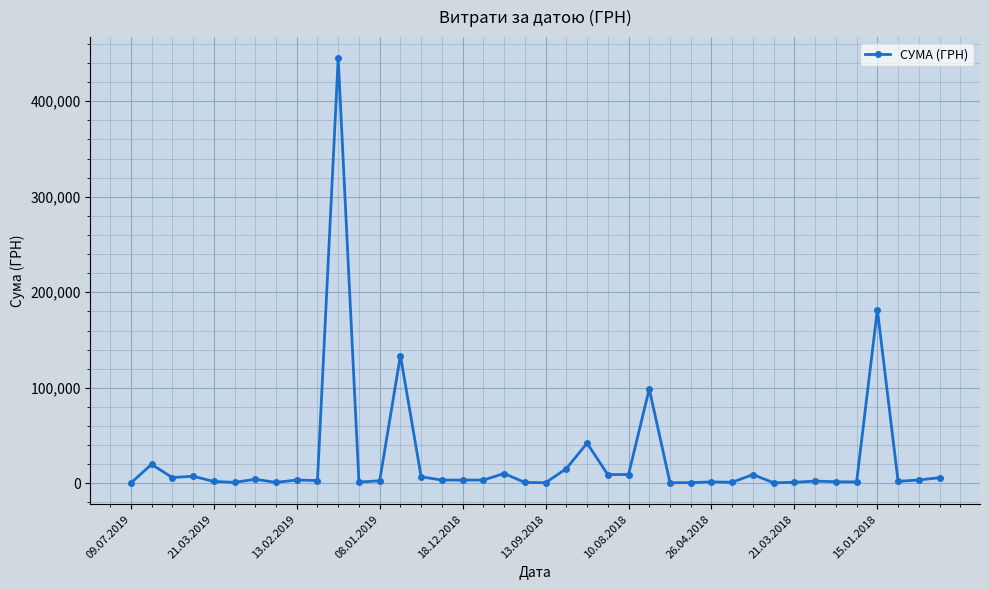

What is the sum of all values?

1049532.9